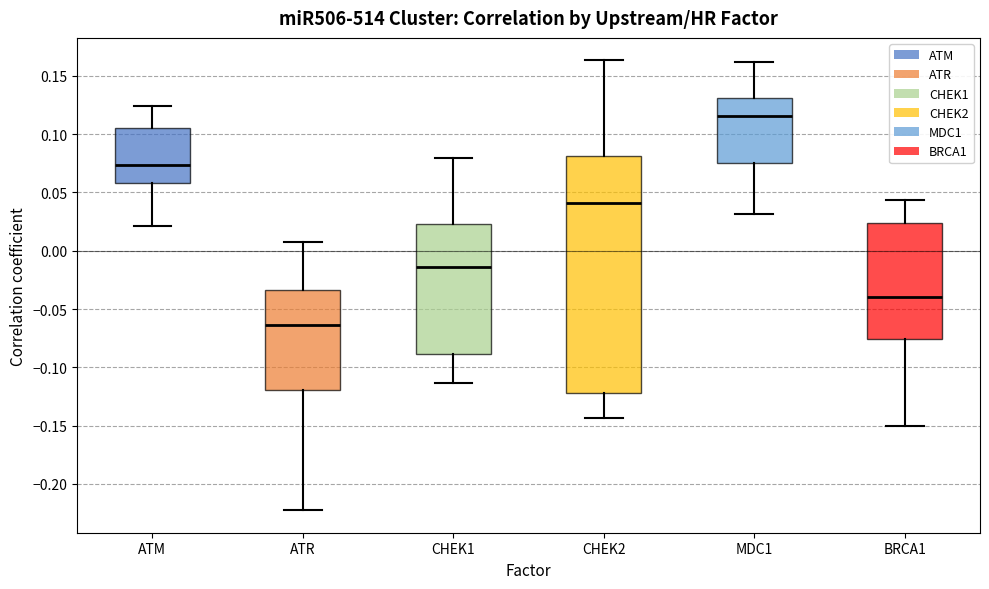

Reading left to right, transcribe this box plot: for each box, give where its median line is, the range the box spans, and where its two whiskers end, as read against the y-axis. The values are not printed on the chart, so give them approximately, as read against the axis.

ATM: median 0.075, box 0.060 to 0.105, whiskers 0.020 to 0.125
ATR: median -0.065, box -0.120 to -0.035, whiskers -0.225 to 0.005
CHEK1: median -0.015, box -0.090 to 0.025, whiskers -0.115 to 0.080
CHEK2: median 0.040, box -0.120 to 0.080, whiskers -0.145 to 0.165
MDC1: median 0.115, box 0.075 to 0.130, whiskers 0.030 to 0.160
BRCA1: median -0.040, box -0.075 to 0.025, whiskers -0.150 to 0.045